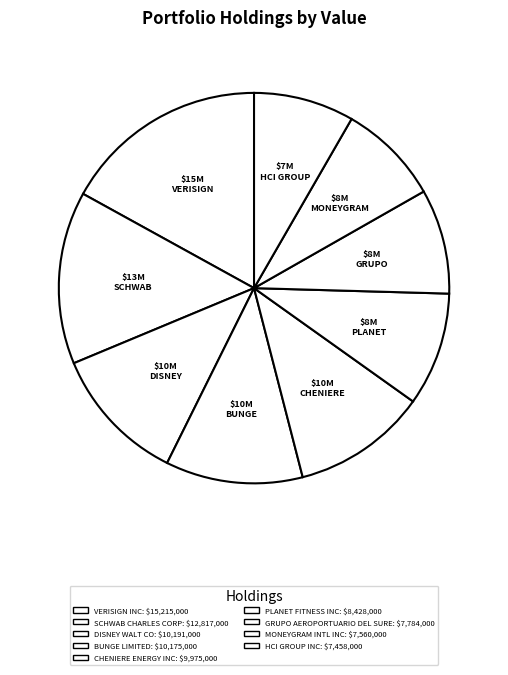

Which slice is the smallest?

HCI GROUP INC